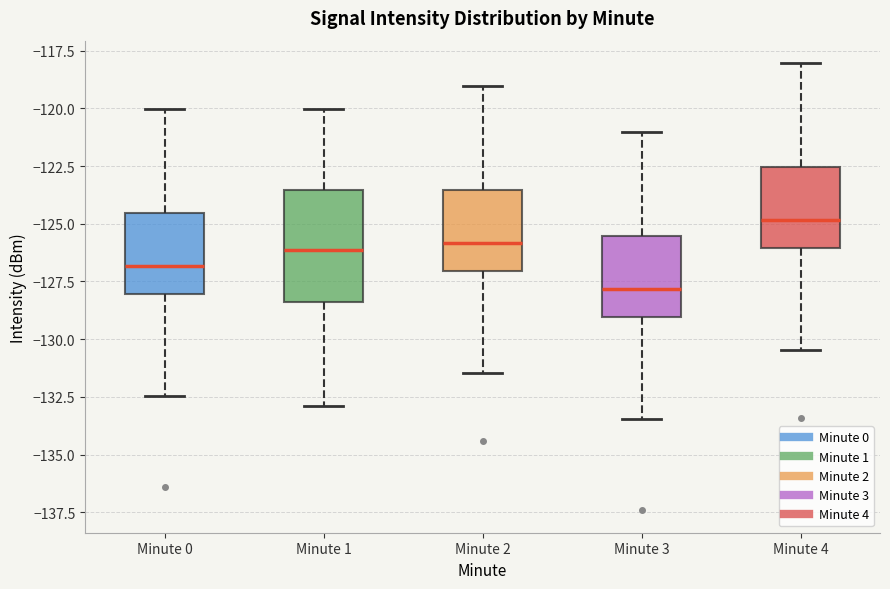

Reading left to right, read every box against the y-axis: the position of its median line, the range the box covers, and the ends of its whiskers. The values are not printed on the chart, so give them approximately, as read against the axis.

Minute 0: median -127.0, box -128.0 to -124.5, whiskers -132.5 to -120.0
Minute 1: median -126.0, box -128.5 to -123.5, whiskers -133.0 to -120.0
Minute 2: median -126.0, box -127.0 to -123.5, whiskers -131.5 to -119.0
Minute 3: median -128.0, box -129.0 to -125.5, whiskers -133.5 to -121.0
Minute 4: median -125.0, box -126.0 to -122.5, whiskers -130.5 to -118.0